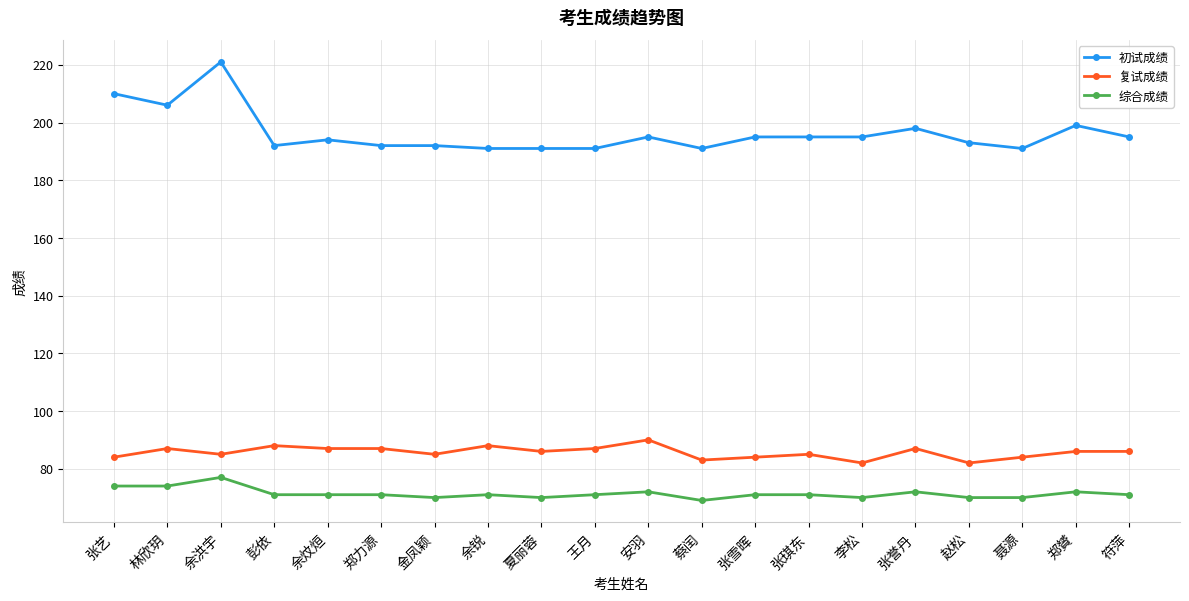

What value does the 复试成绩 series have at 林欣玥?

87